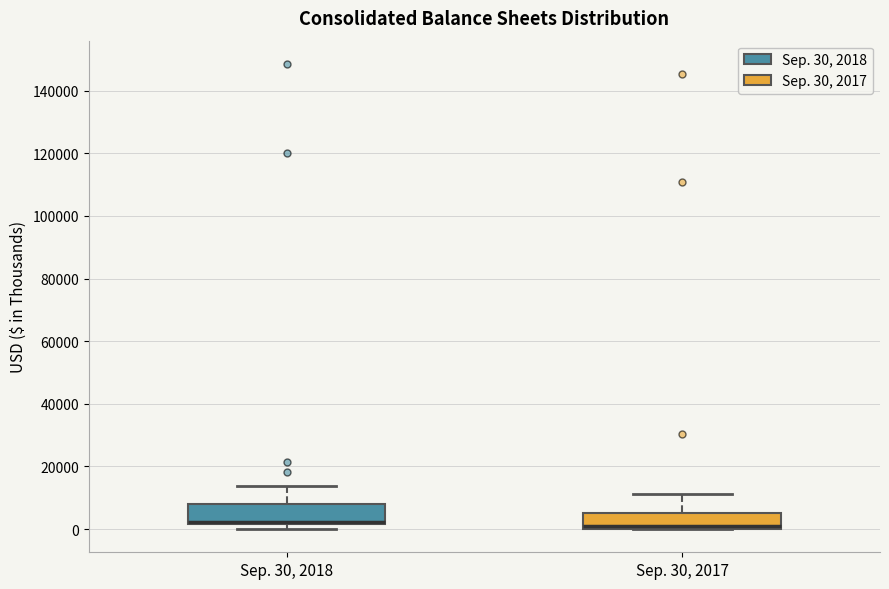

Reading left to right, transcribe this box plot: for each box, give where its median line is, the range the box spans, and where its two whiskers end, as read against the y-axis. The values are not printed on the chart, so give them approximately, as read against the axis.

Sep. 30, 2018: median 2000 (drawn on the box's lower edge), box 2000 to 8000, whiskers 0 to 14000
Sep. 30, 2017: median 0 (just above the box's lower edge), box 0 to 6000, whiskers 0 to 12000